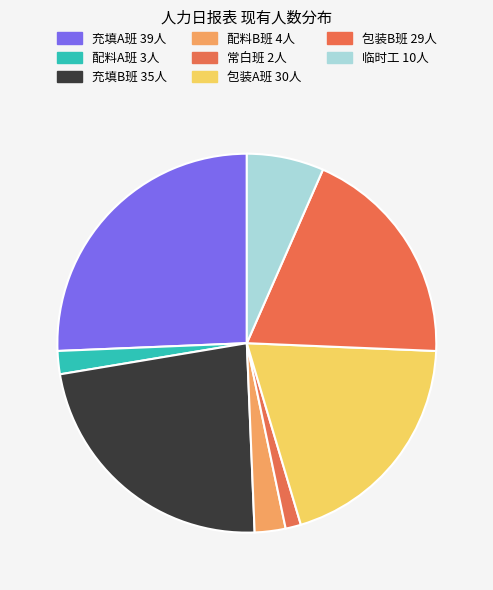

What is the largest slice in the pie chart?

充填A班